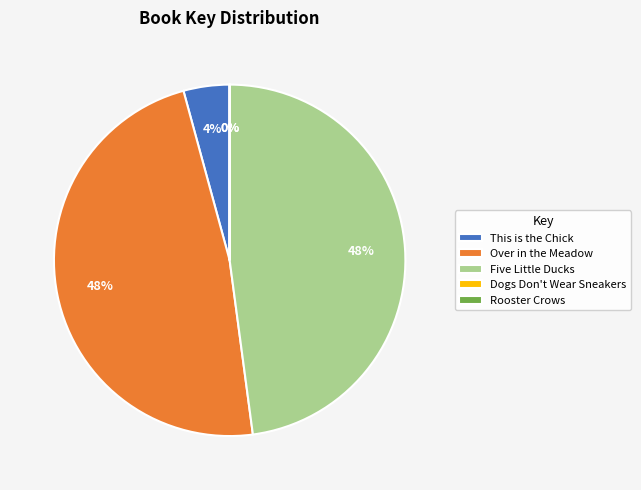

What percentage is the Five Little Ducks slice, to the nearest percent?

48%